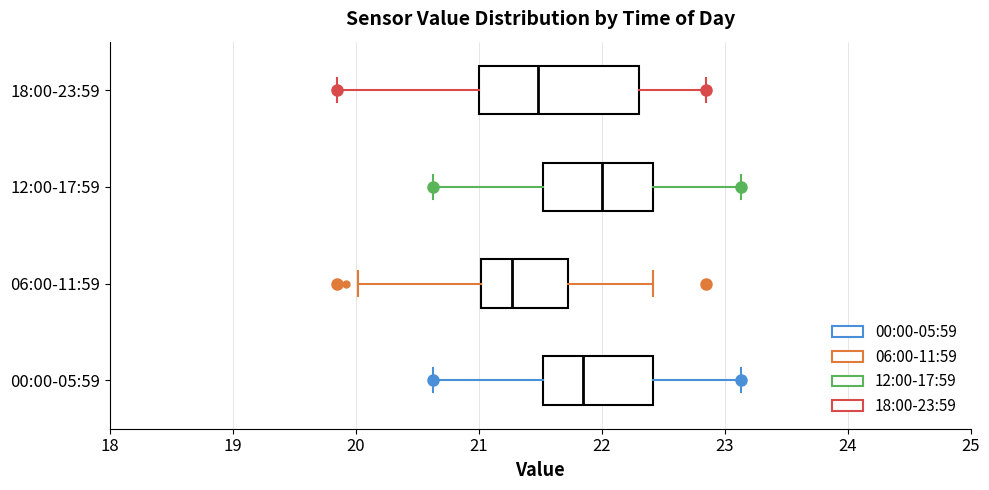

Which box is the widest, from its left edge to its right edge?

18:00-23:59